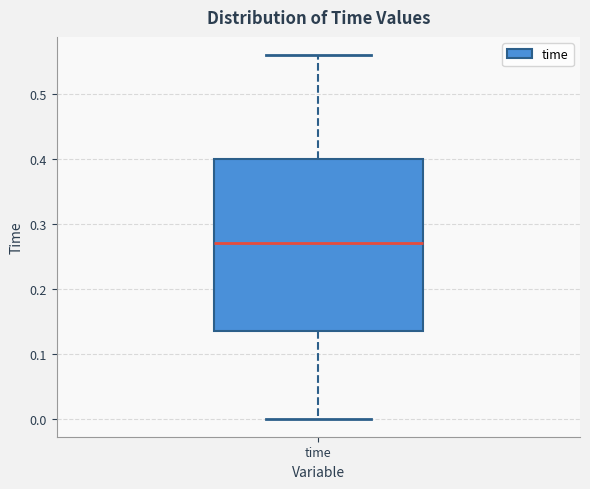

Read this box plot against the y-axis: the position of the median line, the range covered by the box, and the ends of both whiskers. The values are not printed on the chart, so give them approximately, as read against the axis.

median 0.27, box 0.14 to 0.40, whiskers 0.00 to 0.56